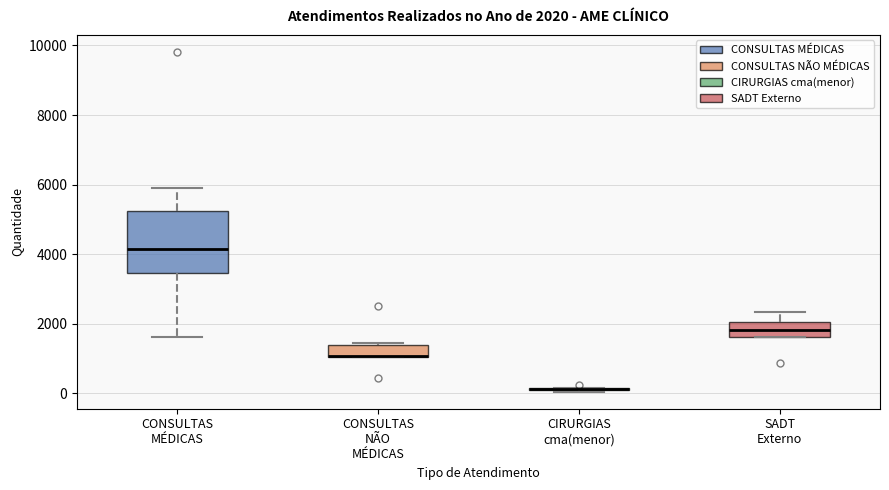

Which box is the tallest, from its lower edge to its upper edge?

CONSULTAS MÉDICAS